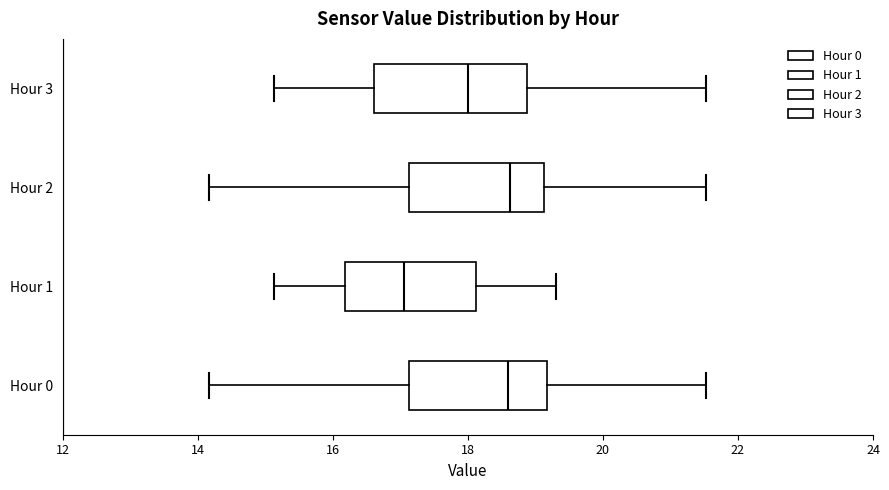

Comparing the boxes themselves (not the whiskers), which one is the widest?

Hour 3